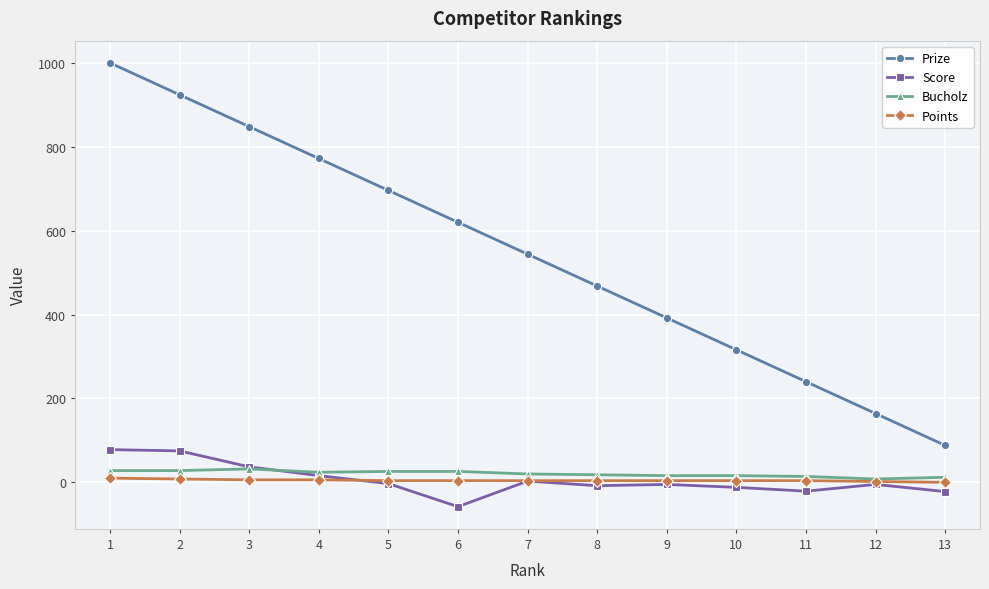

True or false: Prize and Score cross at least once.

False